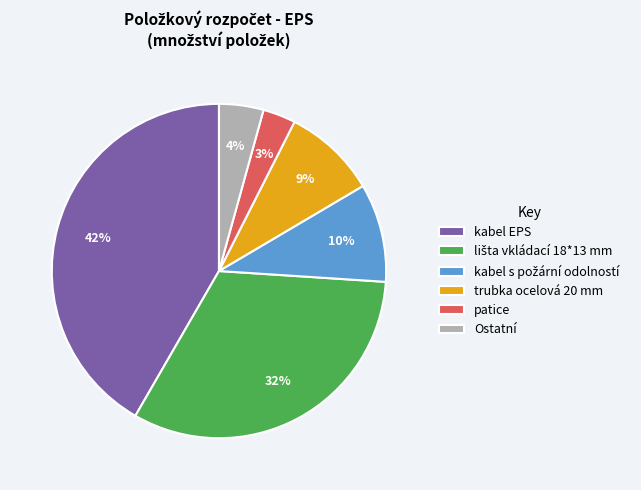

Is there any slice that represents more than half of the pie?

No